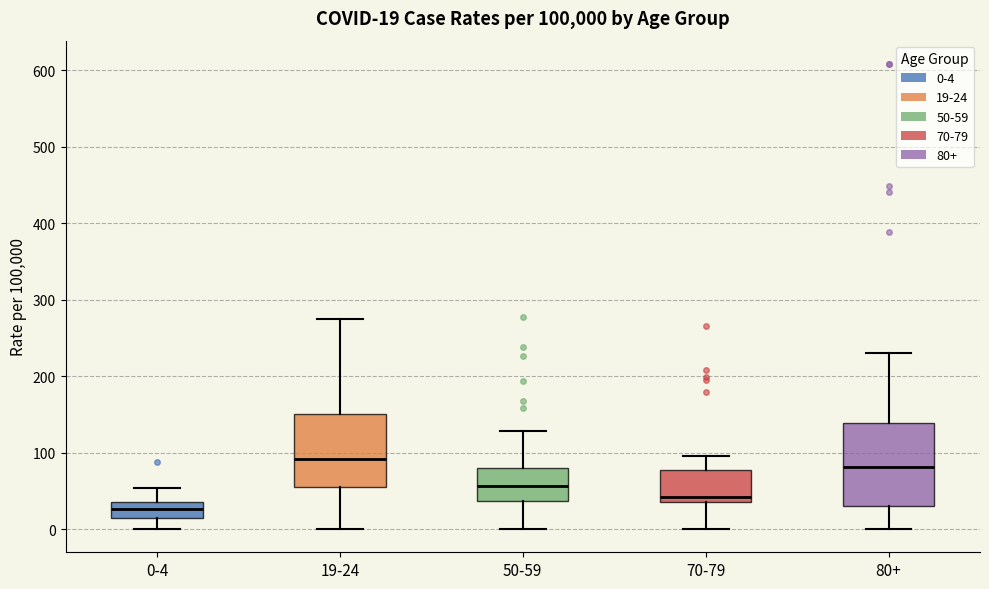

Comparing the boxes themselves (not the whiskers), which one is the tallest?

80+